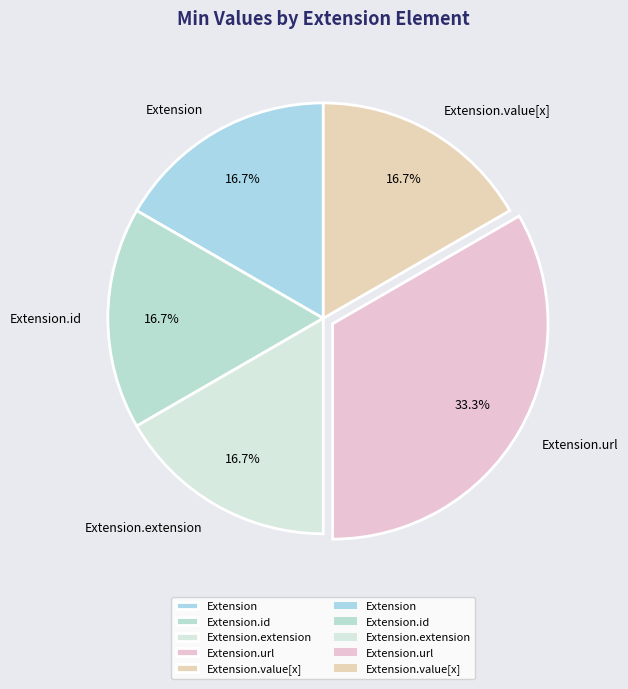

The Extension.id slice represents 1% of the pie. True or false?

False